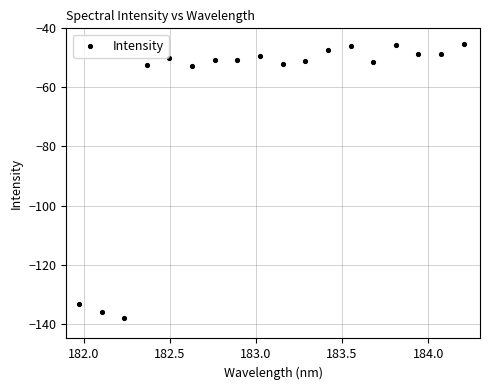

What is the range of Y values (max minus min)?

92.8